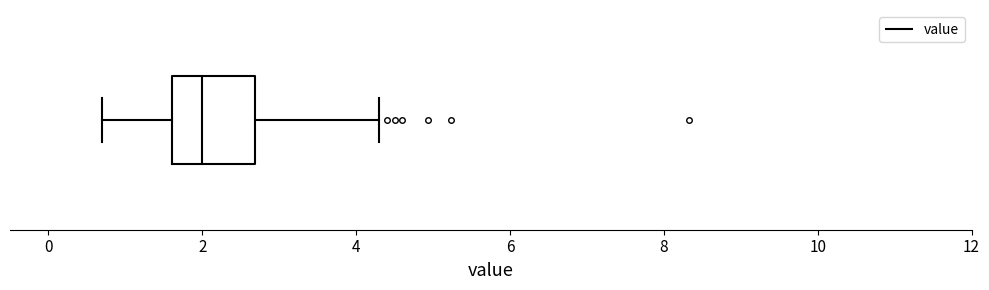

Where is the left edge of the box on the x-axis? The values are not printed on the chart, so give them approximately, as read against the axis.

1.6